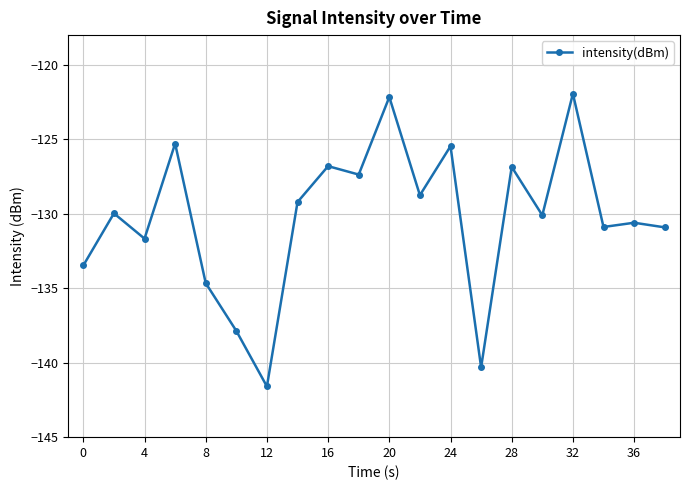

How many interior local peaks (higher than both neighbors) does the data have?

8